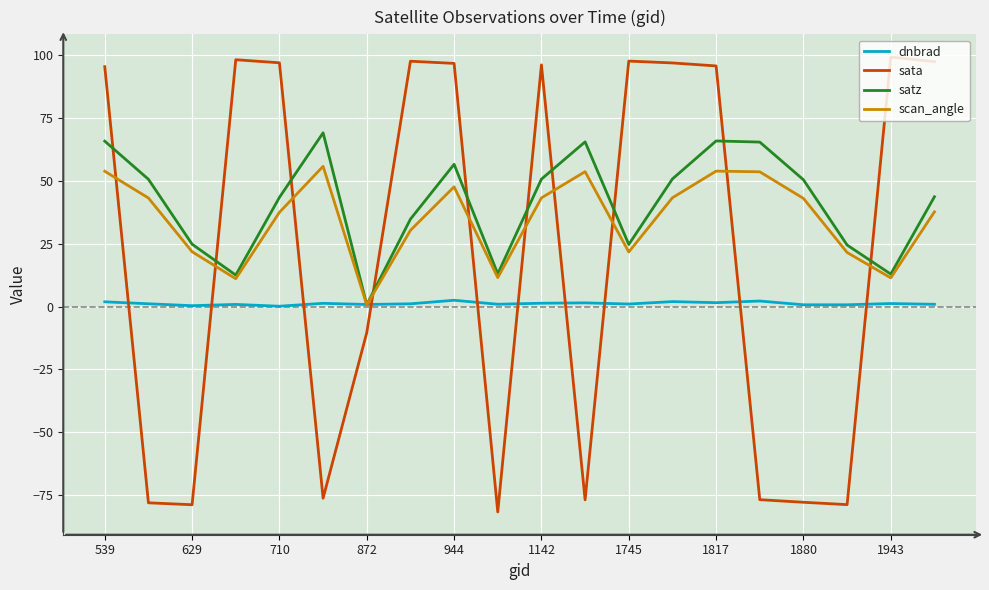

What is the minimum value for sata?

-81.8